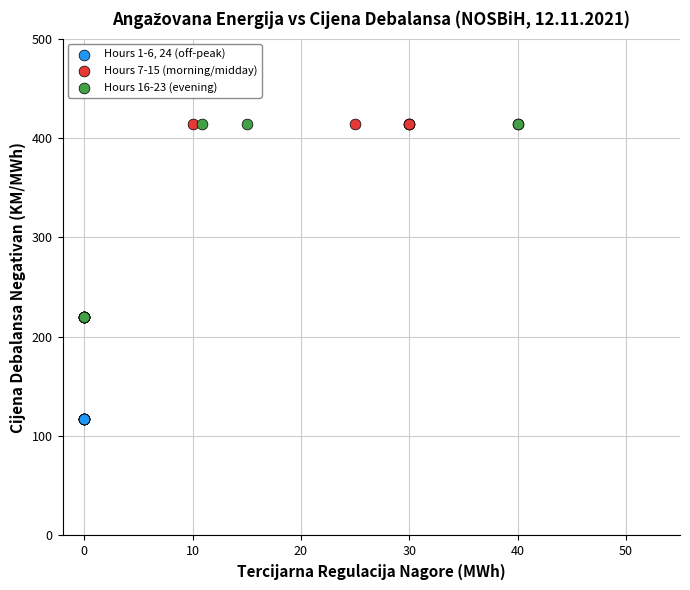

What are all the series names shown in the legend?

Hours 1-6, 24 (off-peak), Hours 7-15 (morning/midday), Hours 16-23 (evening)